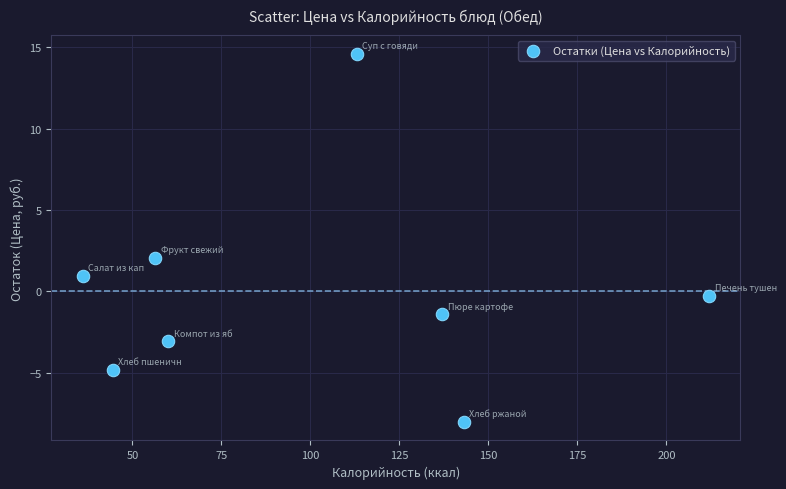

What Y value in the scatter plot is closest to 3?

2.1